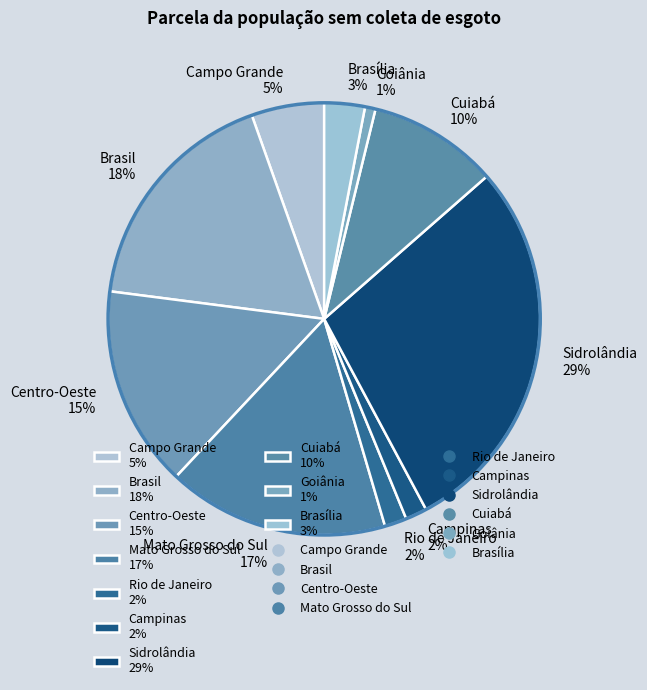

The Cuiabá 10% slice represents 10% of the pie. True or false?

True